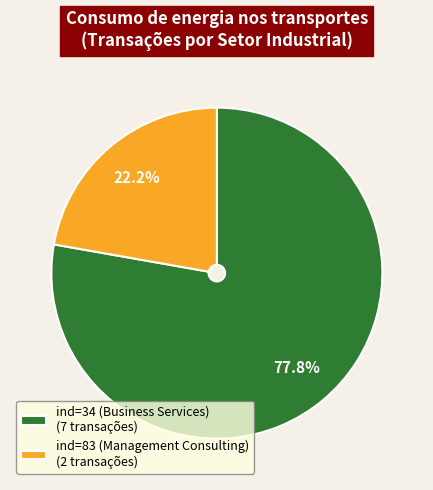

How many slices are in this pie chart?

2